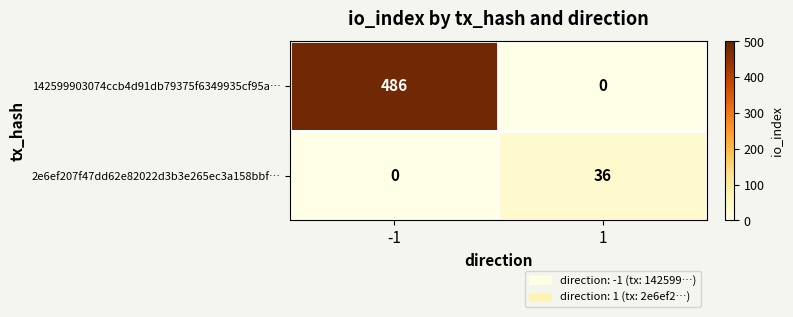

What is the greatest value displayed?

486